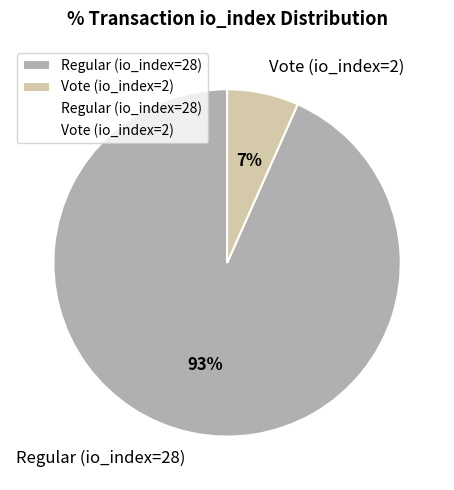

To the nearest percent, what is the combined percentage of Regular (io_index=28) and Vote (io_index=2)?

100%